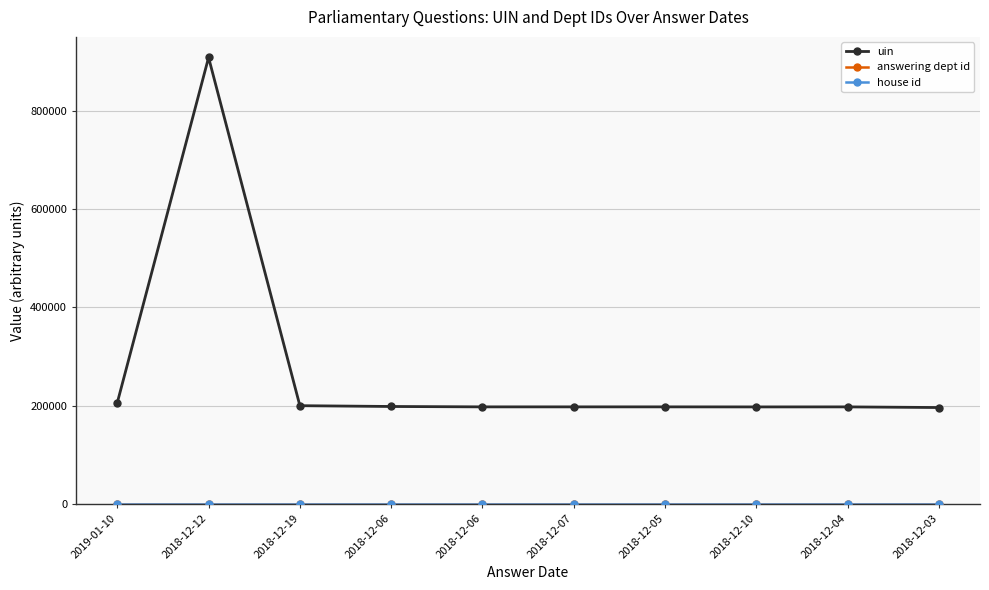

True or false: answering dept id and house id cross at least once.

False